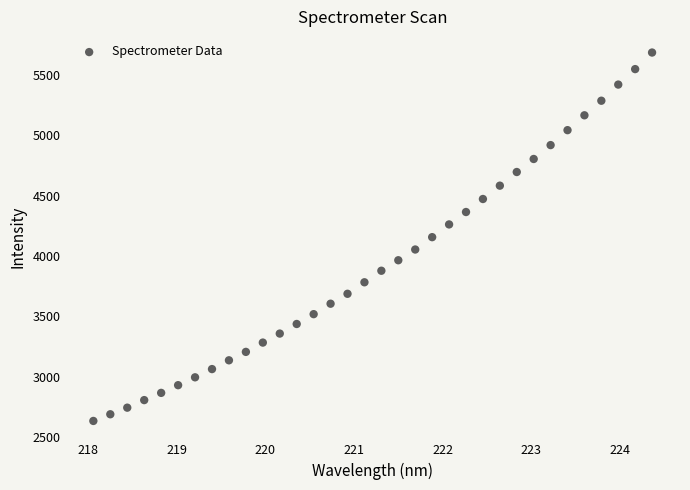

What is the range of X values (max minus min)?

6.3